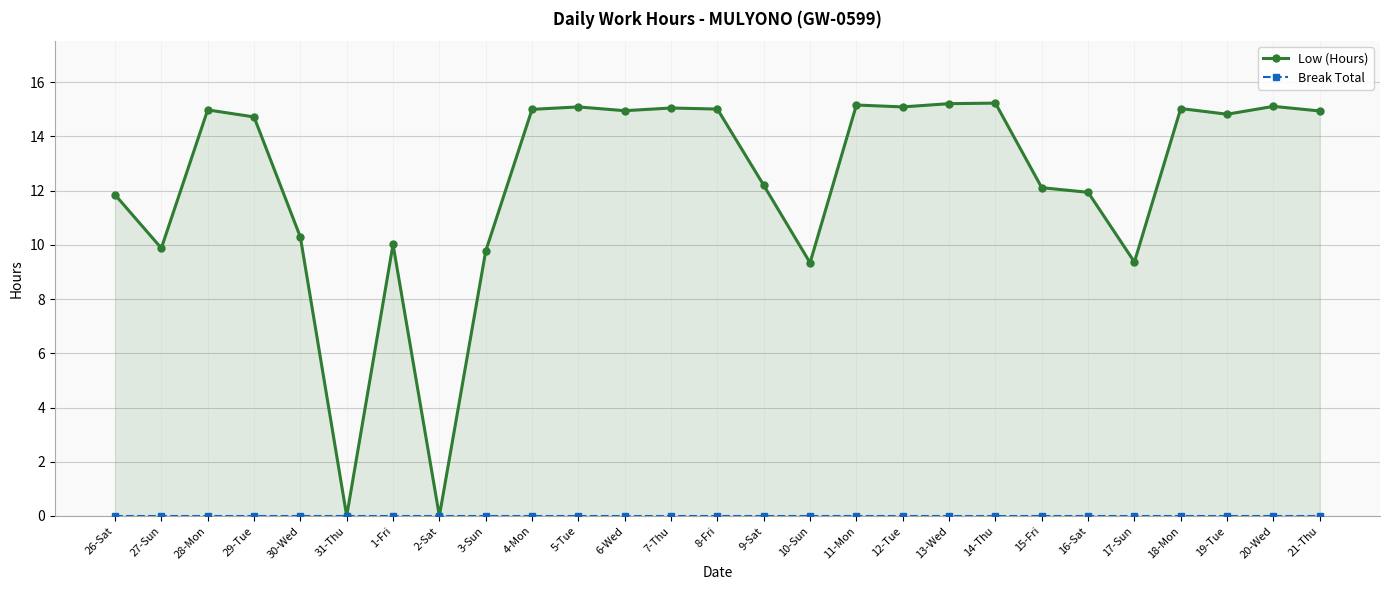

What is the label of the 9th point from the left?

3-Sun